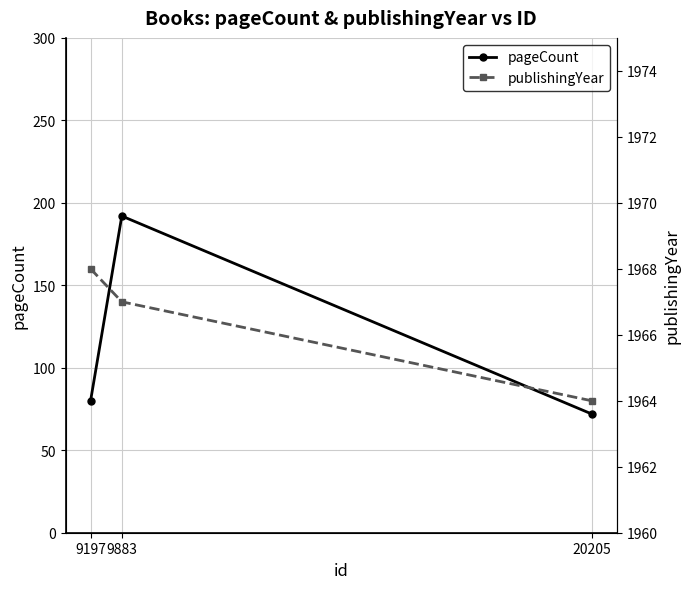

Which category has the lowest value in the pageCount series?

20205